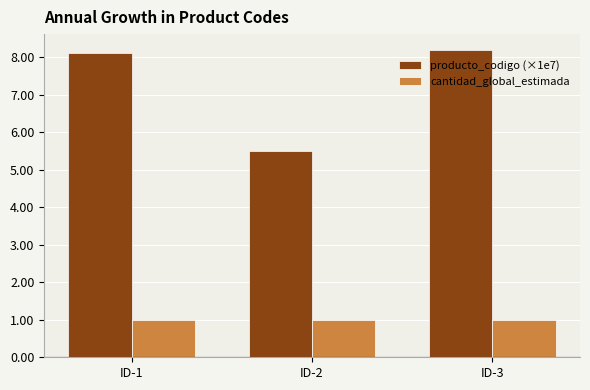

What is the average value of the producto_codigo (×1e7) series?

7.3